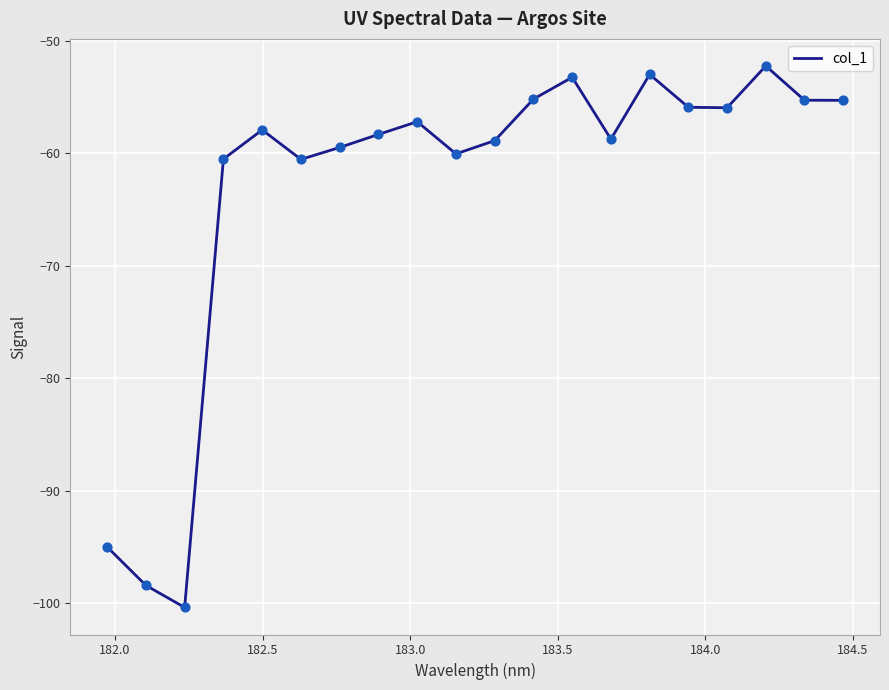

What is the greatest value displayed?

-52.2